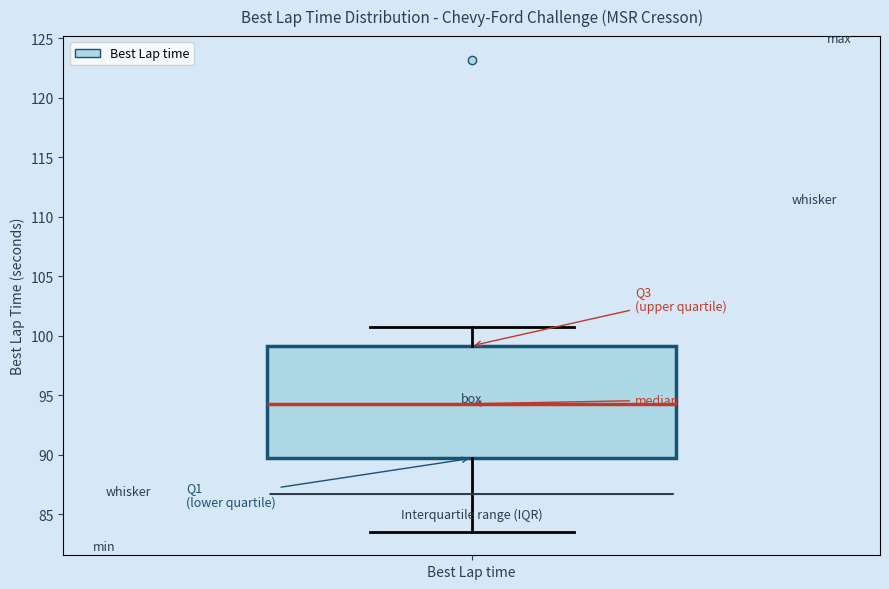

Read this box plot against the y-axis: the position of the median line, the range covered by the box, and the ends of both whiskers. The values are not printed on the chart, so give them approximately, as read against the axis.

median 94.5, box 89.5 to 99.0, whiskers 83.5 to 100.5